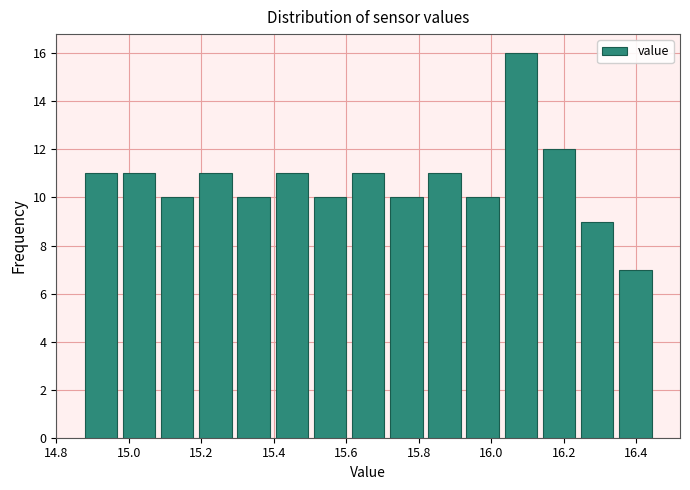

Over which range of the x-axis is the bar tallest?

16.02 to 16.14